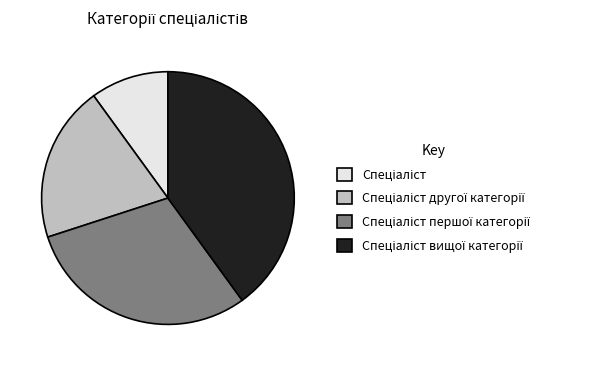

Is there a majority slice in this chart?

No